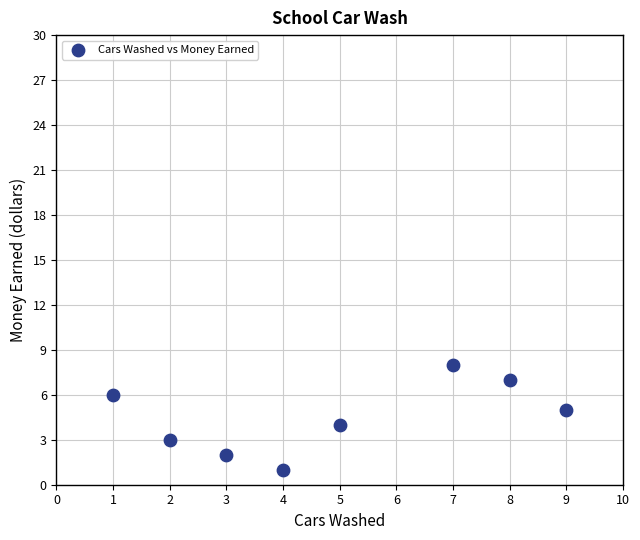

What is the range of Y values (max minus min)?

7